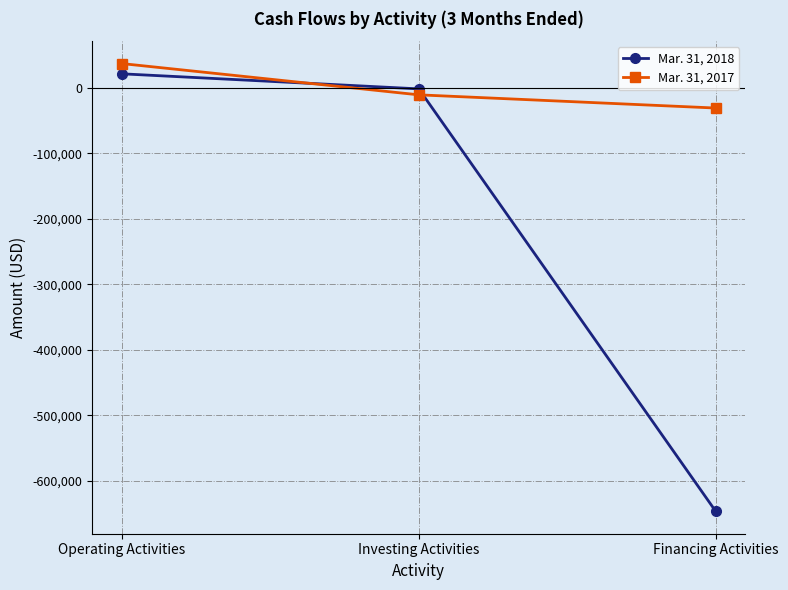

What is the total value across all series at Operating Activities?

58773